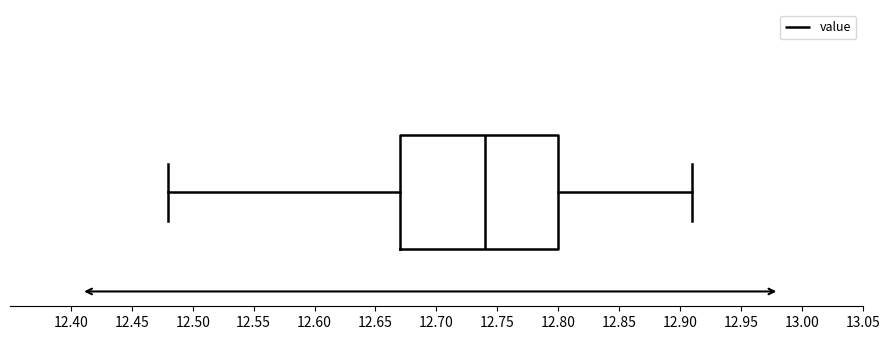

Where does the median line of the box sit on the x-axis? The values are not printed on the chart, so give them approximately, as read against the axis.

12.74